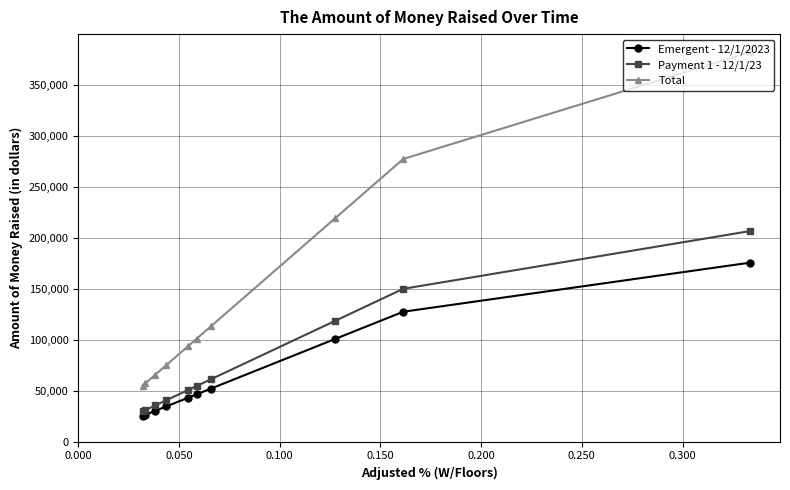

What is the average value of the Emergent - 12/1/2023 series?

66096.1